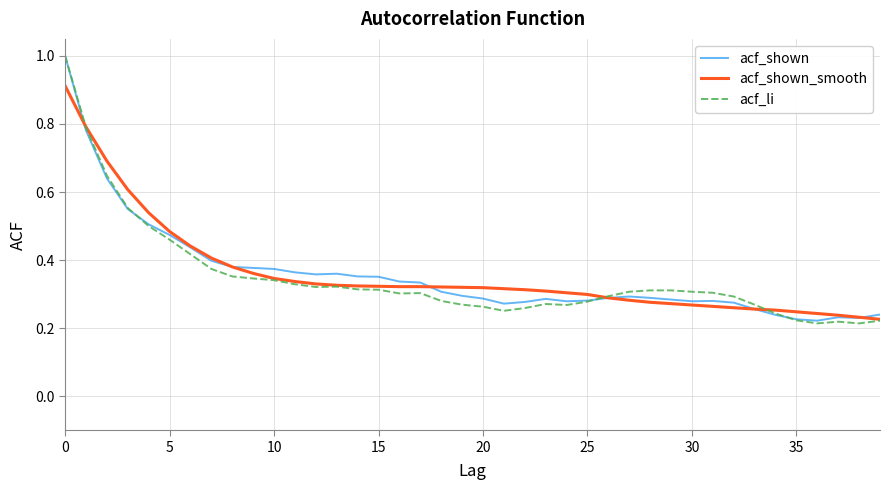

What is the maximum value shown in the chart?

1.0